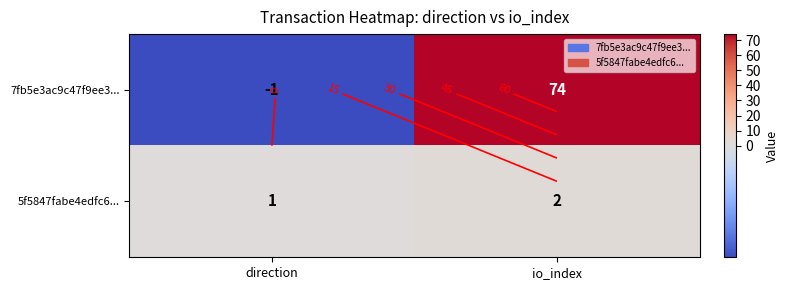

At how many categories does at least one series exceed 57?

1